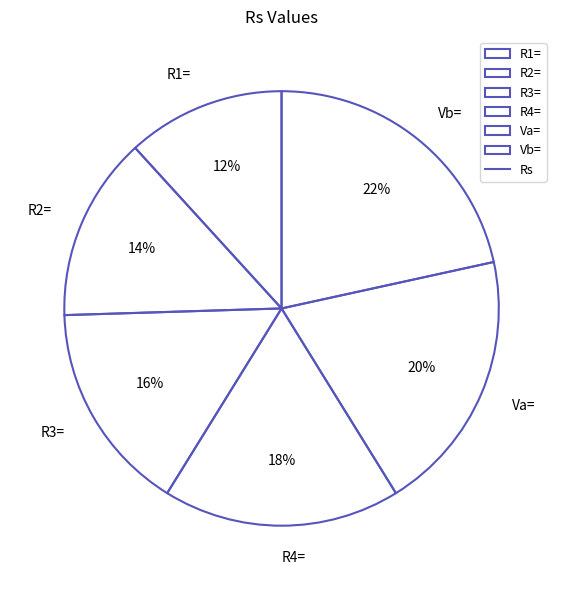

Is there any slice that represents more than half of the pie?

No